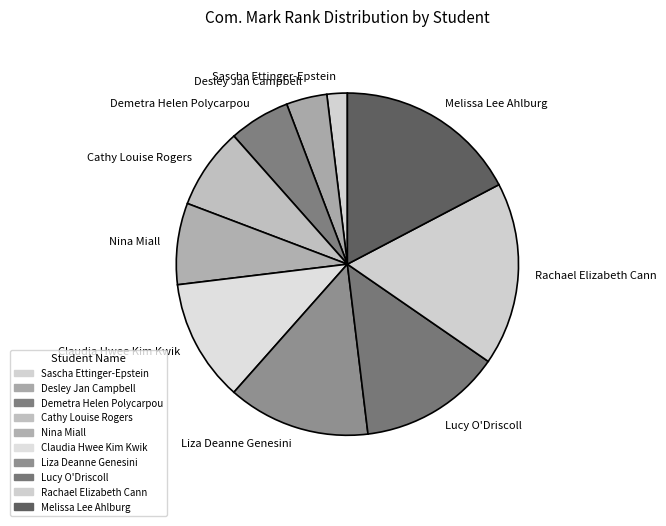

Combined, do Melissa Lee Ahlburg and Cathy Louise Rogers account for over 50%?

No